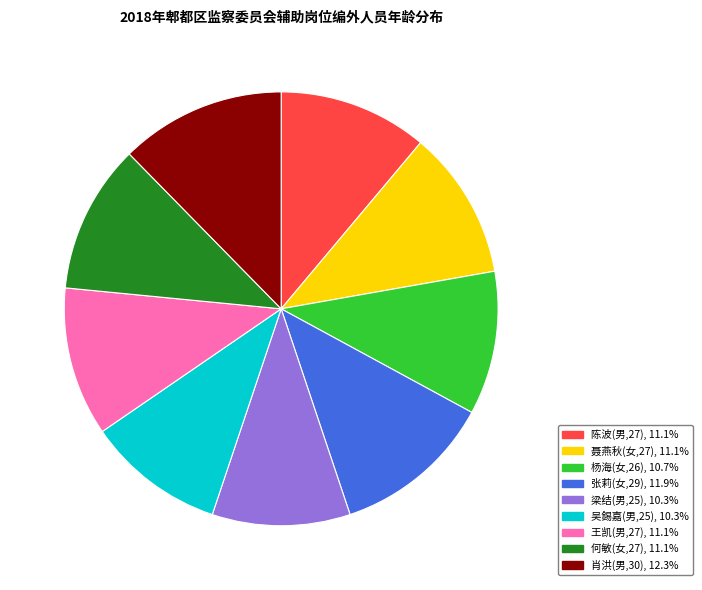

Does 肖洪(男,30) represent more than half of the total?

No